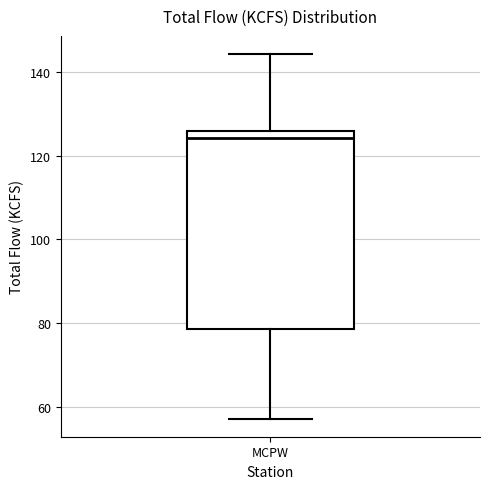

Transcribe this box plot: give where the median line is, the range the box spans, and where the two whiskers end, as read against the y-axis. The values are not printed on the chart, so give them approximately, as read against the axis.

median 124, box 78 to 126, whiskers 58 to 144